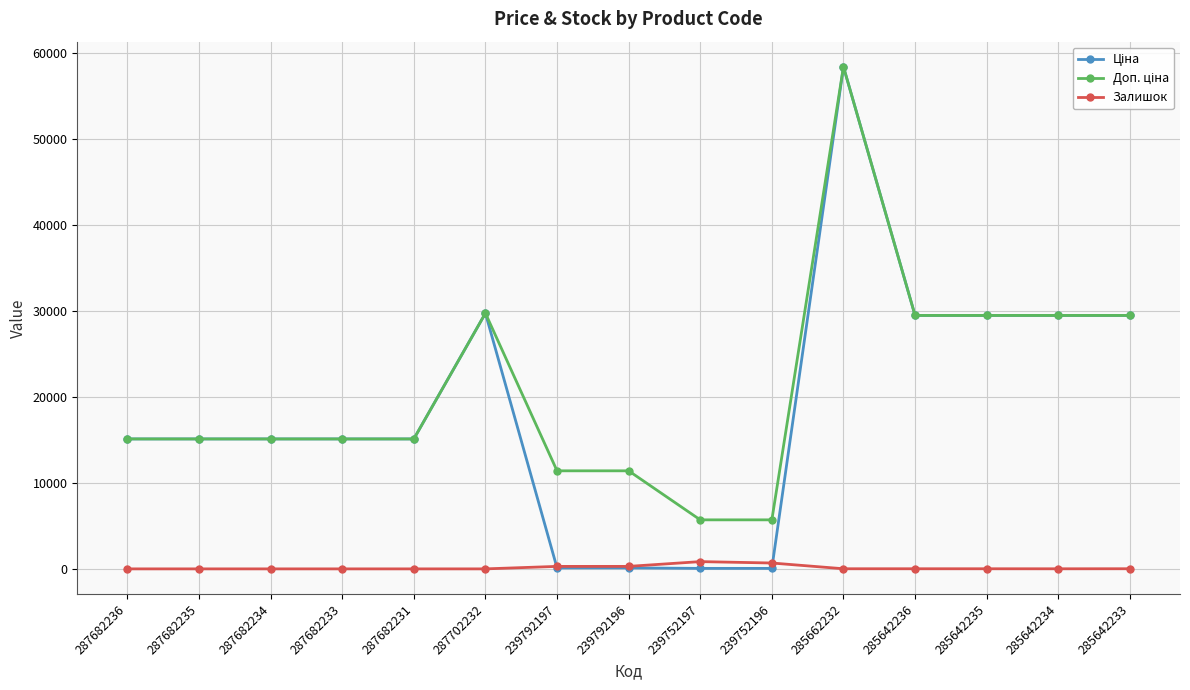

What is the maximum value shown in the chart?

58426.5